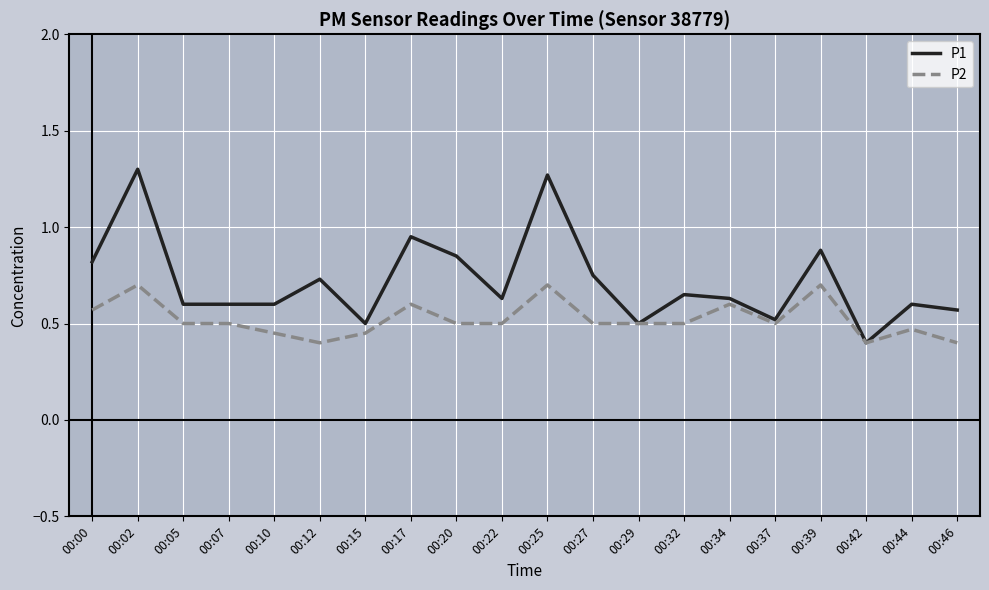

Which category has the lowest value in the P1 series?

00:42